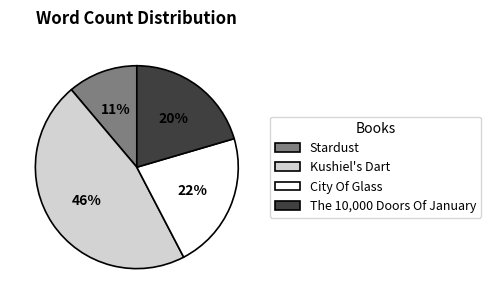

Which has a higher value, Stardust or Kushiel's Dart?

Kushiel's Dart